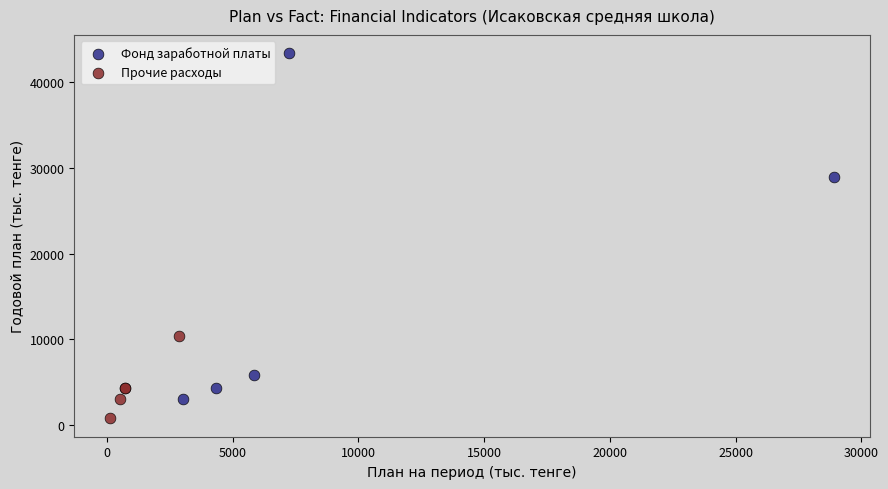

What are all the series names shown in the legend?

Фонд заработной платы, Прочие расходы